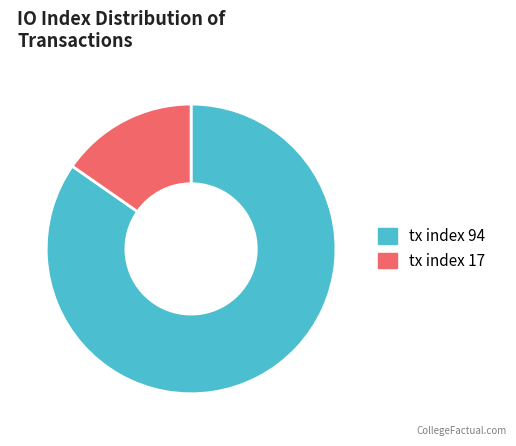

Is it true that tx index 94 is 76% of the pie?

False